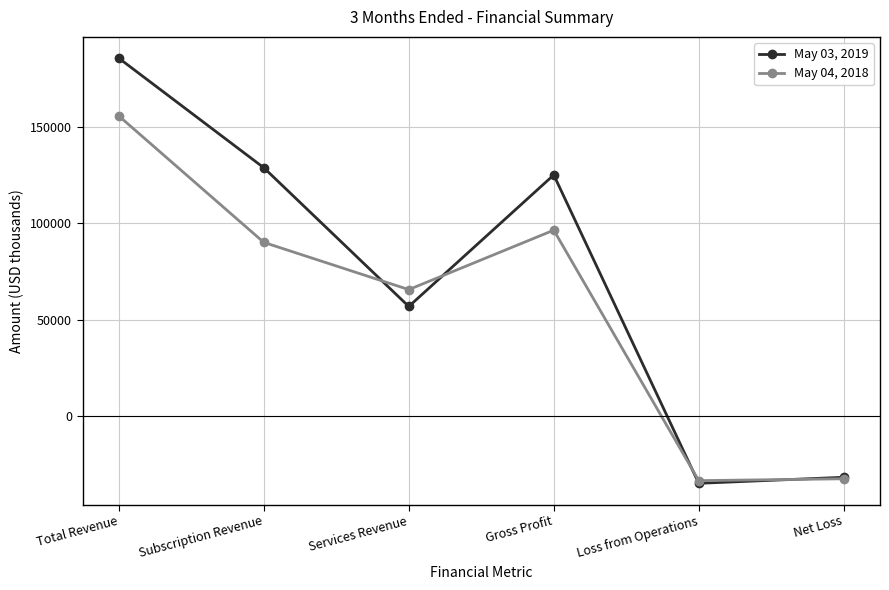

What is the highest value of the May 04, 2018 series?

155735